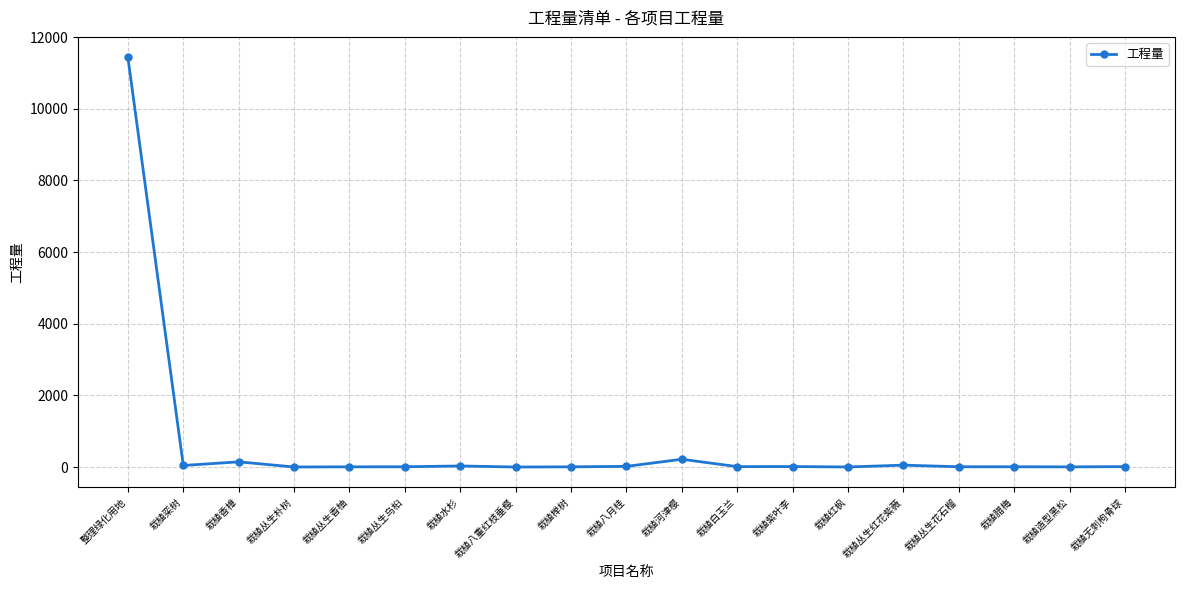

Which category has the highest value across all series?

整理绿化用地